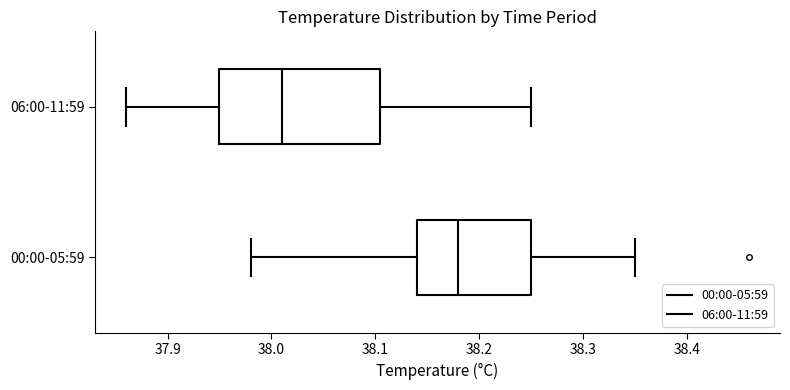

Comparing the boxes themselves (not the whiskers), which one is the widest?

06:00-11:59